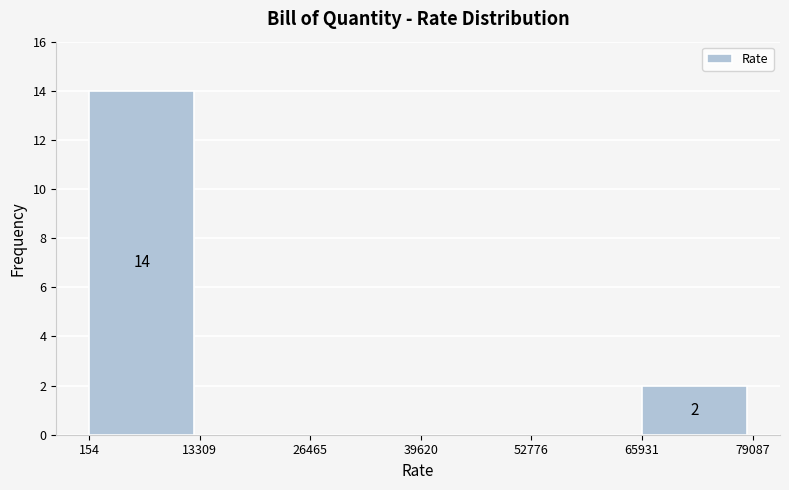

Which range on the x-axis has the tallest bar?

154 to 13309